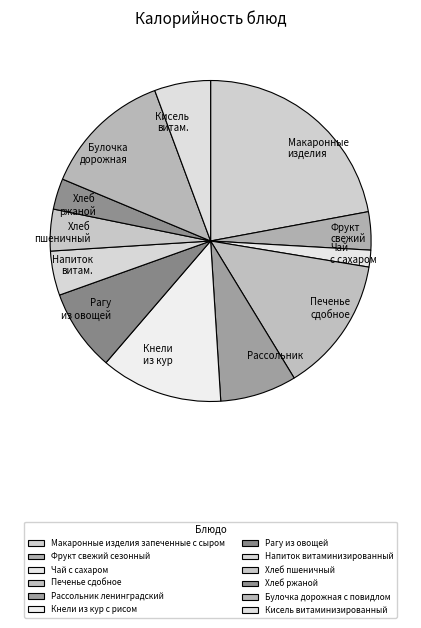

What is the largest slice in the pie chart?

Макаронные изделия запеченные с сыром